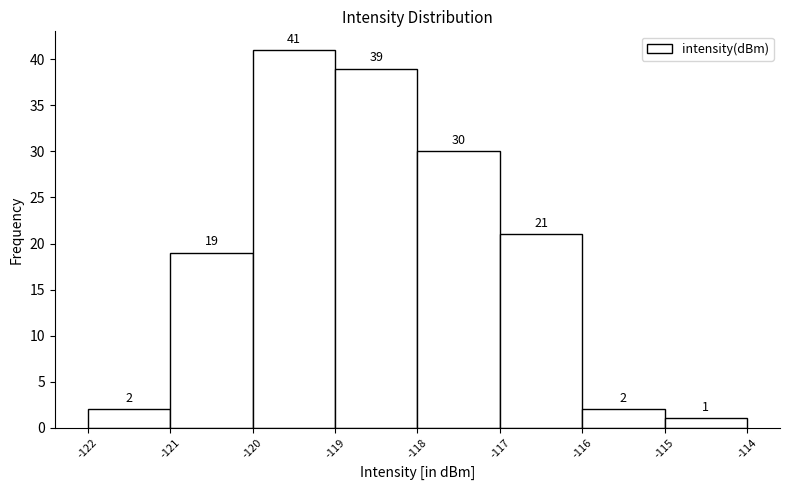

Reading left to right, transcribe this chart: for each bar, give the range it covers on the x-axis and its height.

-122 to -121: 2
-121 to -120: 19
-120 to -119: 41
-119 to -118: 39
-118 to -117: 30
-117 to -116: 21
-116 to -115: 2
-115 to -114: 1